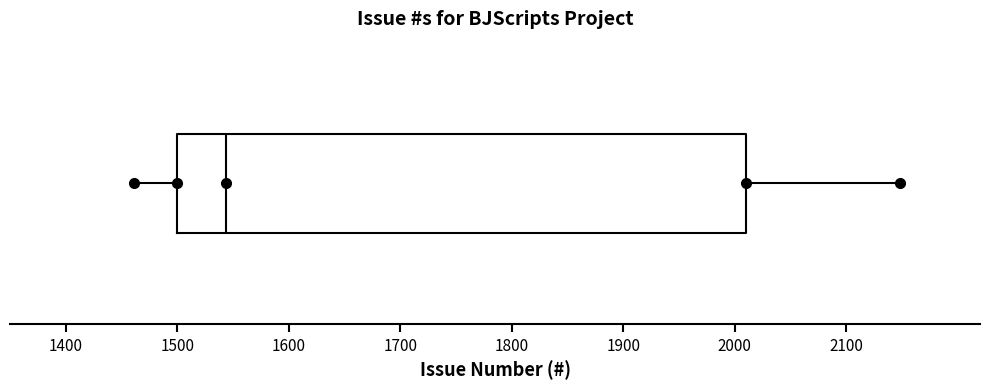

Where does the right whisker of the box end on the x-axis? The values are not printed on the chart, so give them approximately, as read against the axis.

2150